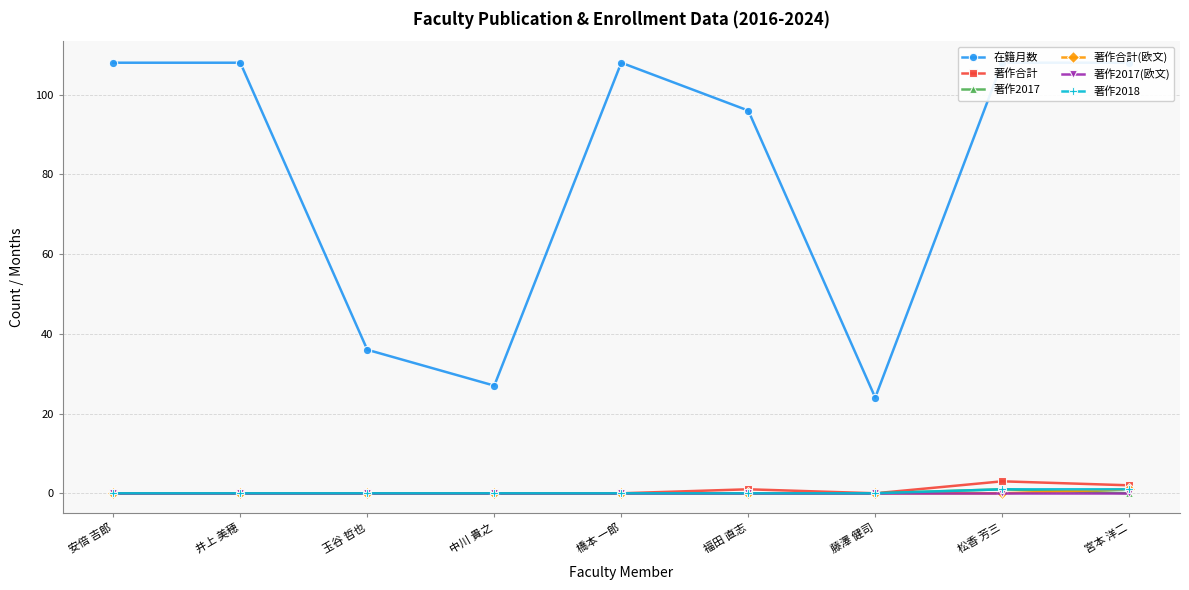

Count the 著作合計 values in the range 0 to 1.

7